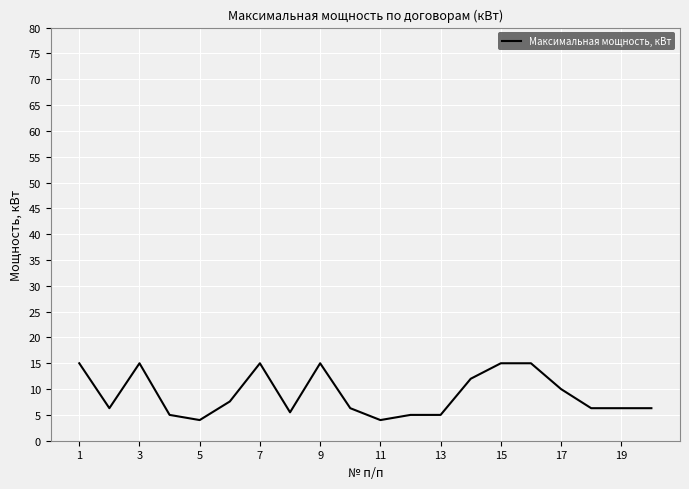

Does the chart have visible grid lines?

Yes